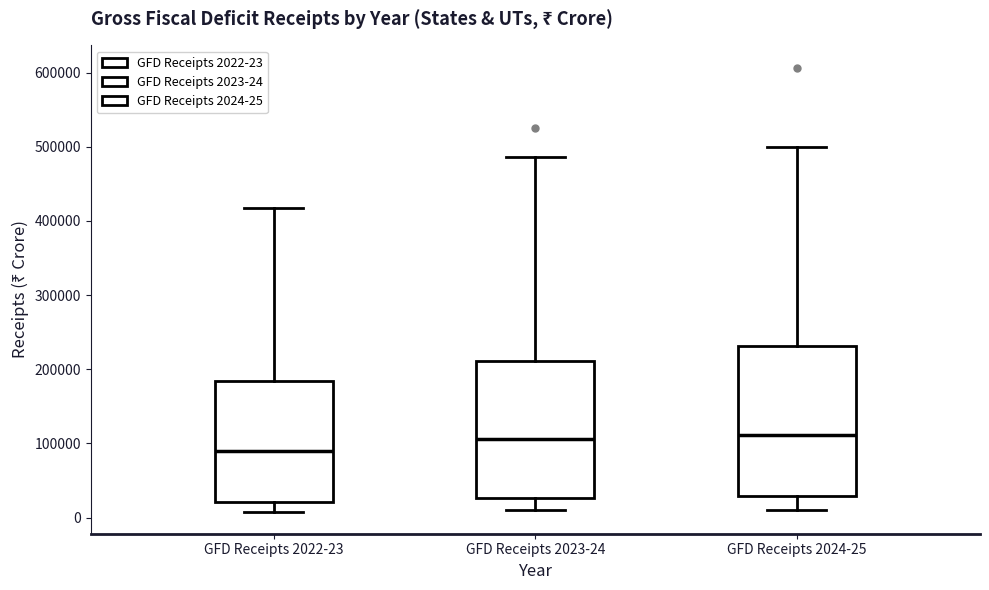

Reading left to right, transcribe this box plot: for each box, give where its median line is, the range the box spans, and where its two whiskers end, as read against the y-axis. The values are not printed on the chart, so give them approximately, as read against the axis.

GFD Receipts 2022-23: median 90000, box 20000 to 180000, whiskers 10000 to 420000
GFD Receipts 2023-24: median 110000, box 30000 to 210000, whiskers 10000 to 490000
GFD Receipts 2024-25: median 110000, box 30000 to 230000, whiskers 10000 to 500000